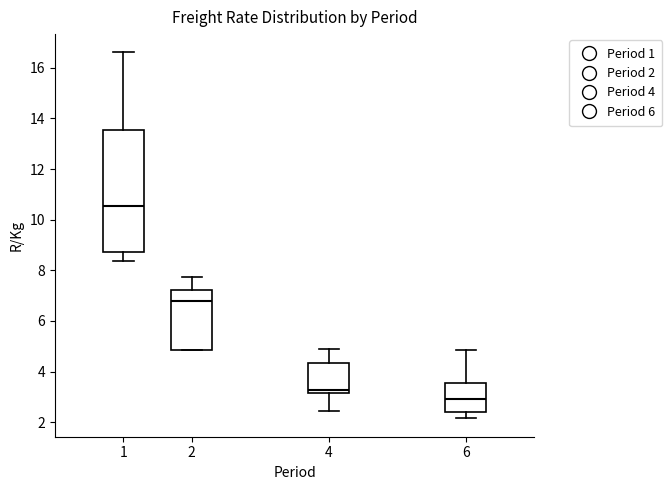

Where does the upper whisker of the box at x = 1 end on the y-axis? The values are not printed on the chart, so give them approximately, as read against the axis.

16.6